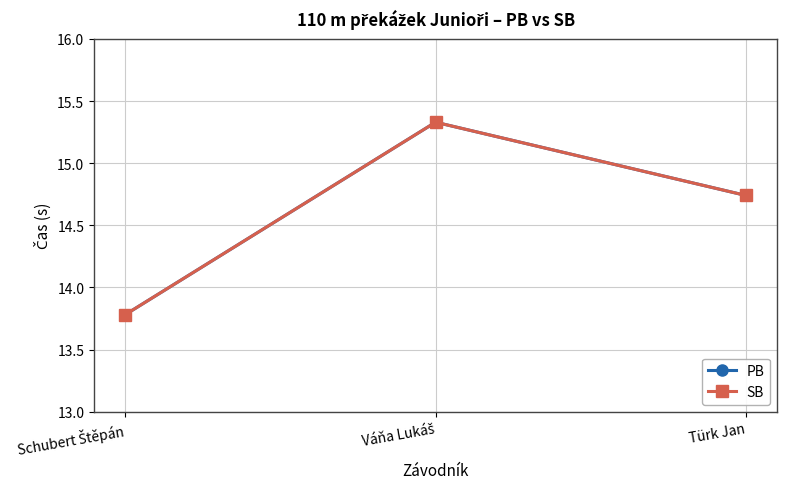

Is this an area chart (filled region under the line)?

No